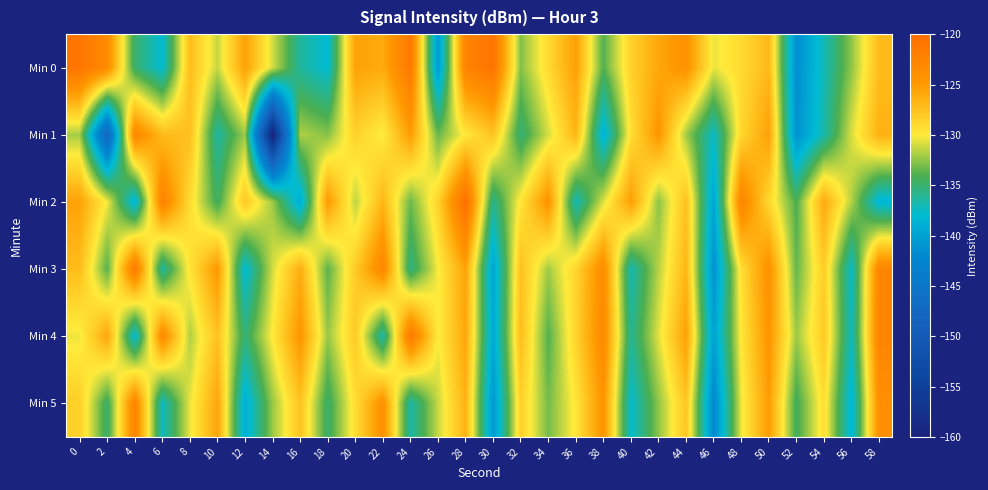

Rank the series by their maximum value, from highest to lowest.

Min 2, Min 0, Min 4, Min 3, Min 5, Min 1